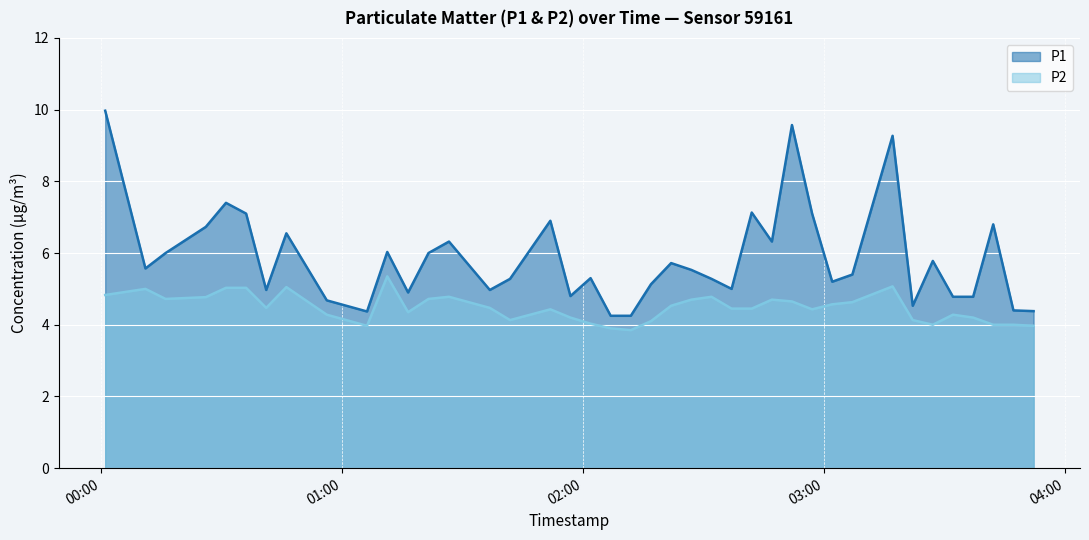

How many interior local valleys does the P2 series have?

8